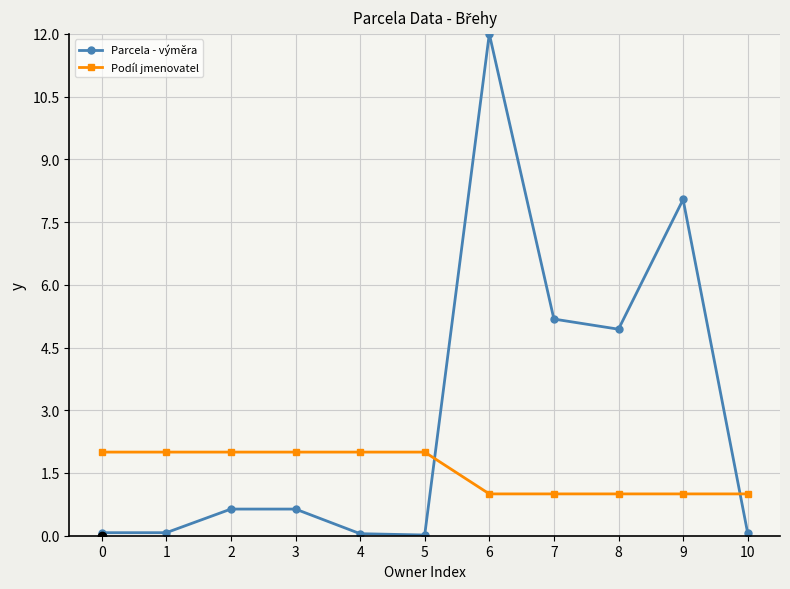

How many intersections are there between Podíl jmenovatel and Parcela - výměra?

2